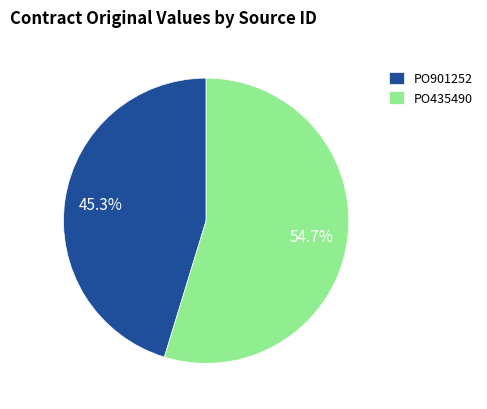

True or false: PO901252 accounts for 45% of the total.

True